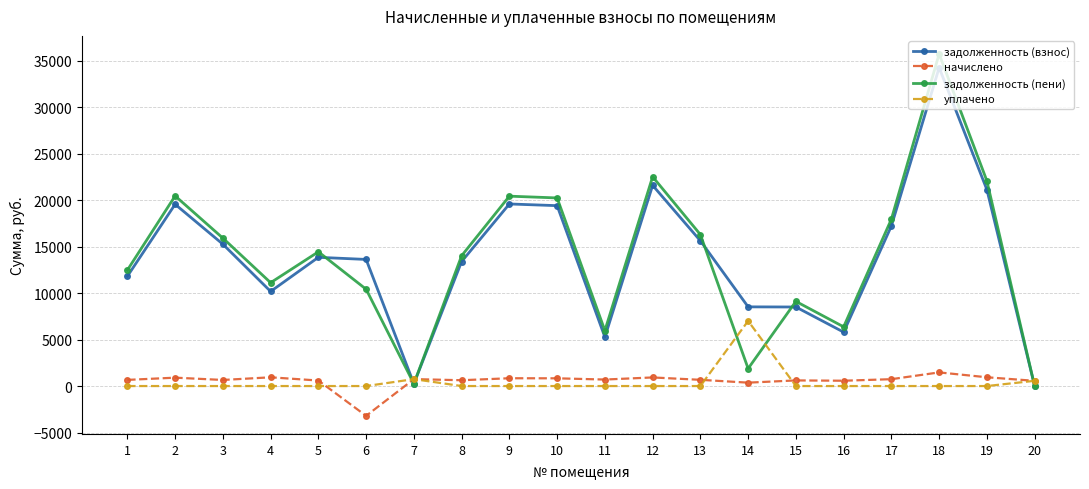

At which category is the sum across all series the highest?

18